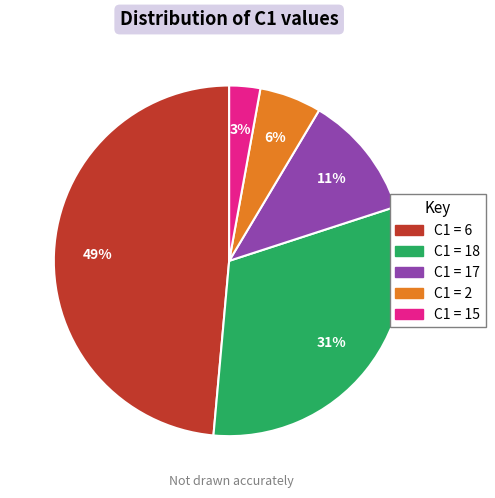

What is the ratio of the value at C1 = 2 to the value at C1 = 17?

0.5